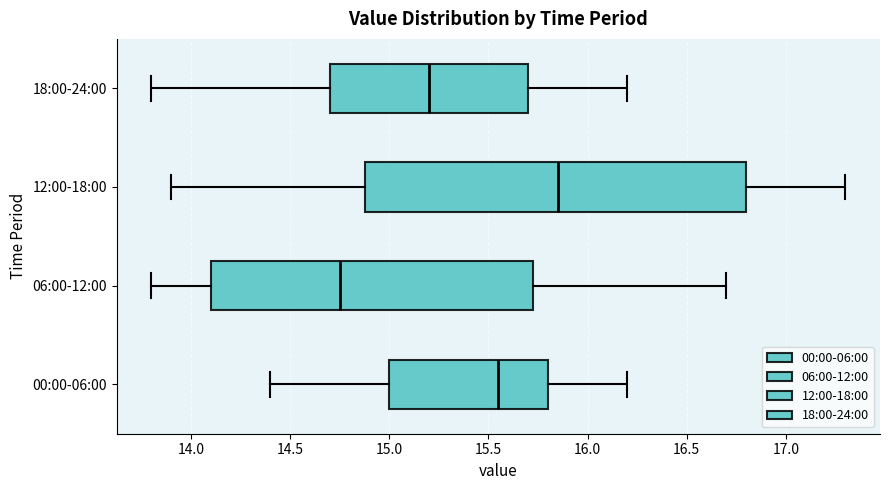

Which box's median line is the furthest to the right?

12:00-18:00